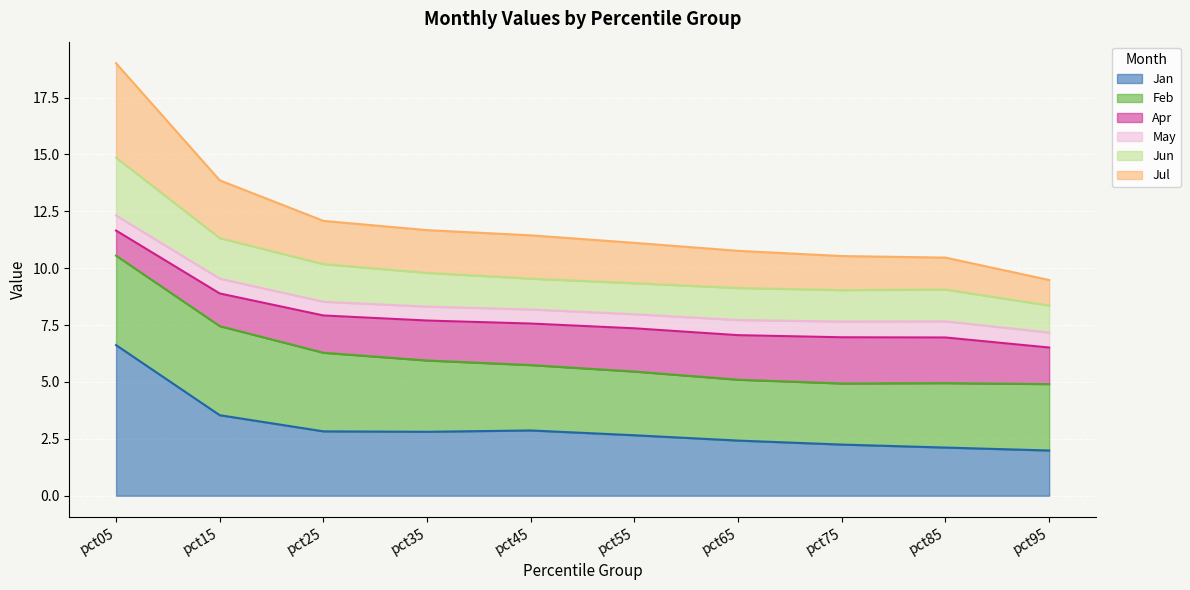

Which category has the lowest value in the Jun series?

pct95